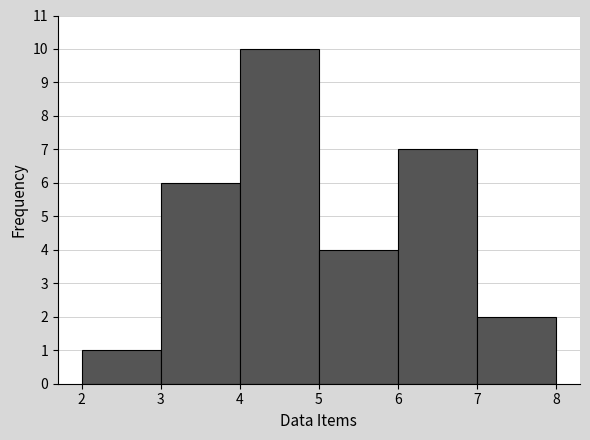

What is the height of the bar covering 2 to 3 on the x-axis? The values are not printed on the chart, so give them approximately, as read against the axis.

1